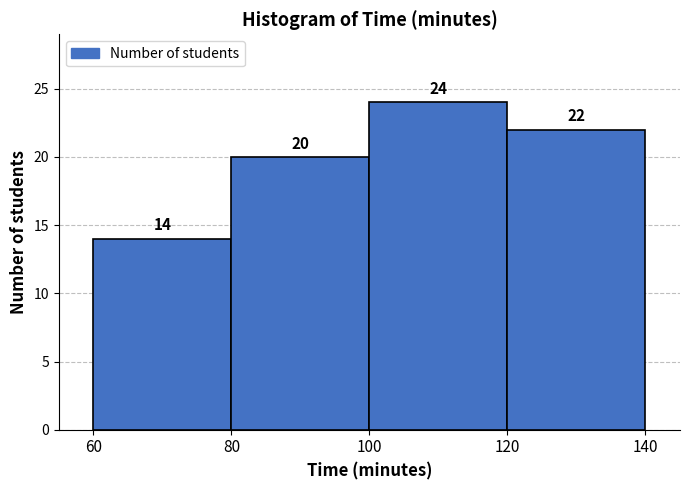

Over which range of the x-axis is the bar tallest?

100 to 120